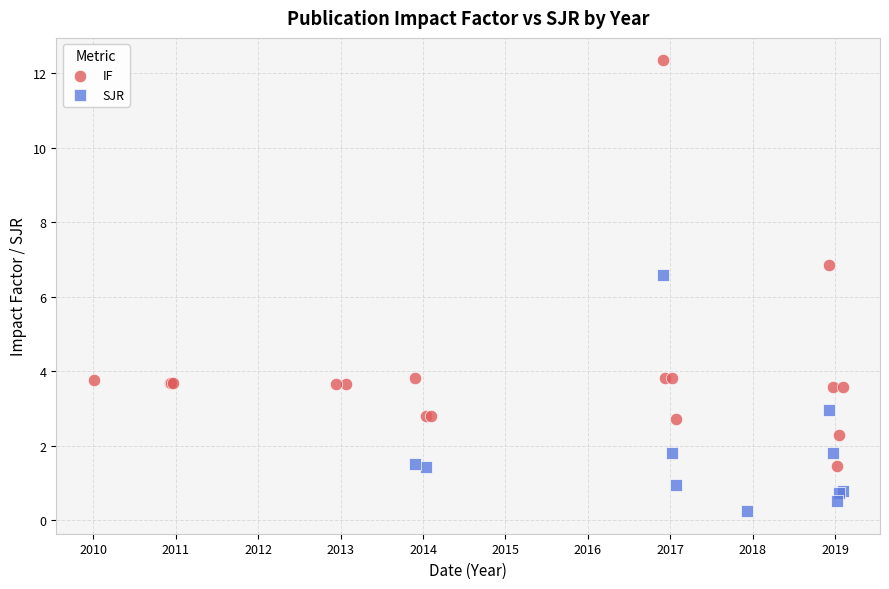

Which series contains the highest Y value?

IF